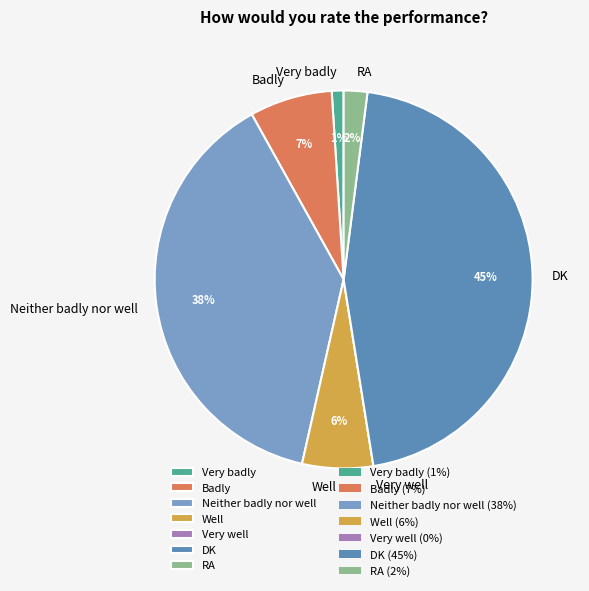

What is the largest slice in the pie chart?

DK